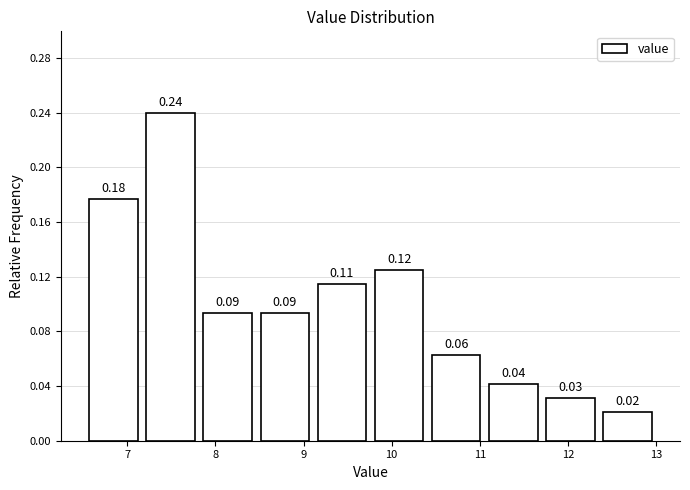

Over which range of the x-axis is the bar tallest?

7.2 to 7.8